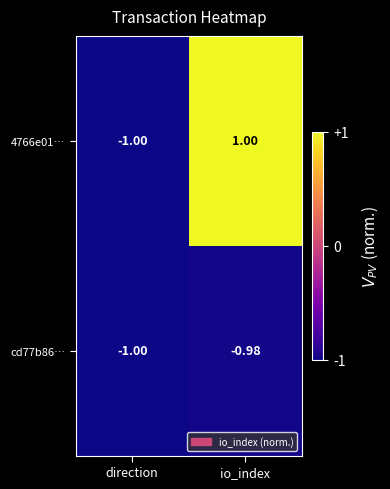

List the labels in order of 4766e01… value, largest first.

io_index, direction